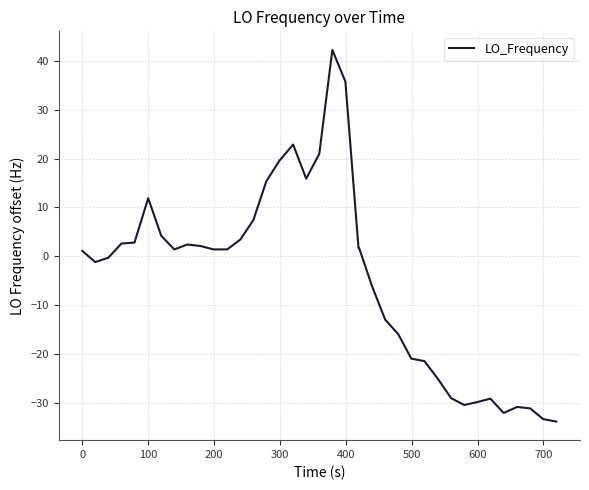

What is the difference between the maximum and minimum values?

76.2